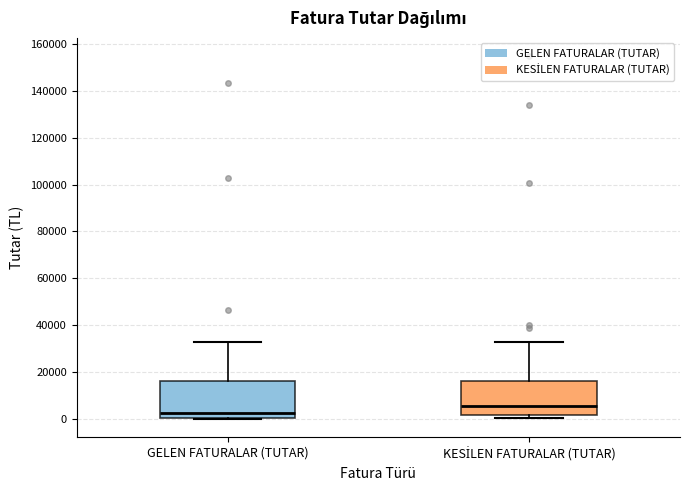

Reading left to right, transcribe this box plot: for each box, give where its median line is, the range the box spans, and where its two whiskers end, as read against the y-axis. The values are not printed on the chart, so give them approximately, as read against the axis.

GELEN FATURALAR (TUTAR): median 2000, box 0 to 16000, whiskers 0 to 32000
KESİLEN FATURALAR (TUTAR): median 6000, box 2000 to 16000, whiskers 0 to 32000